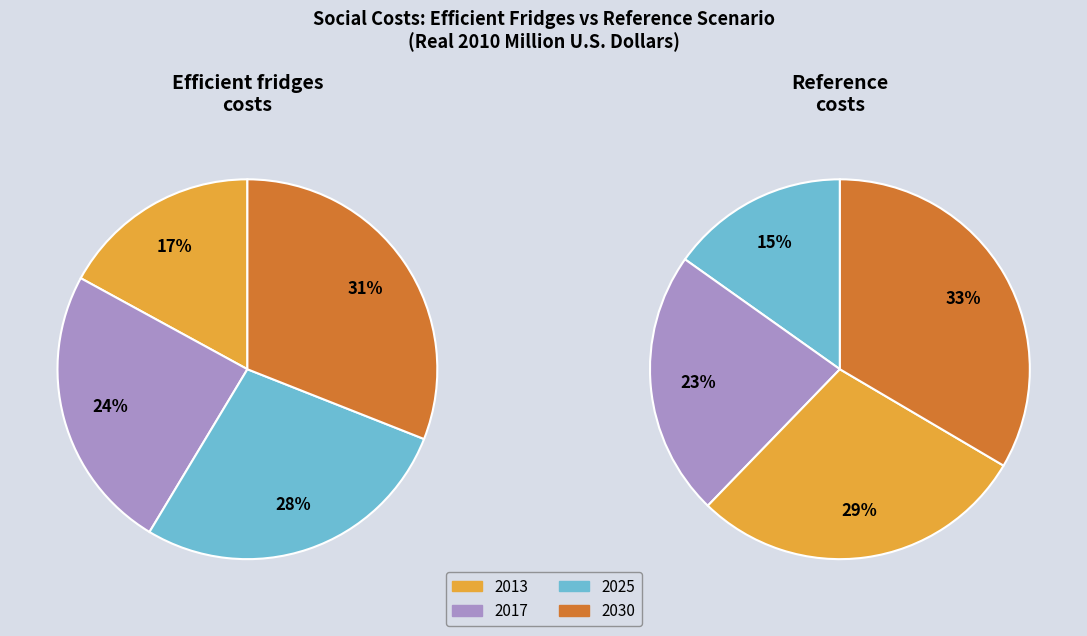

The 2017 slice represents 18% of the pie. True or false?

False